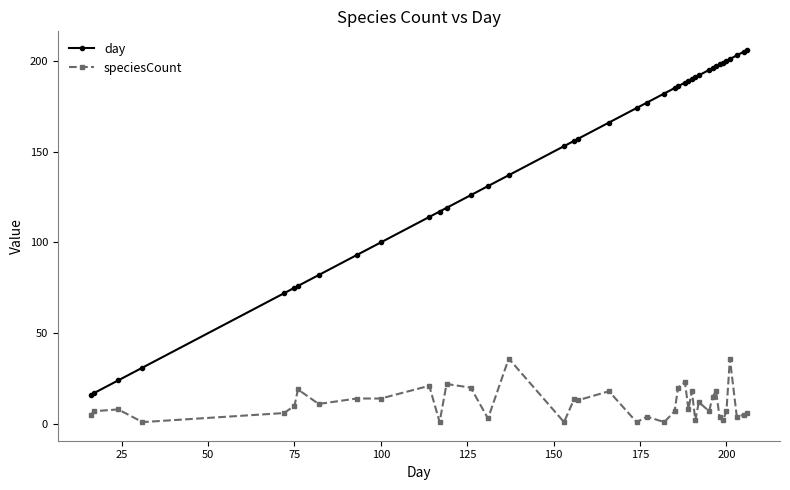

True or false: speciesCount and day cross at least once.

False